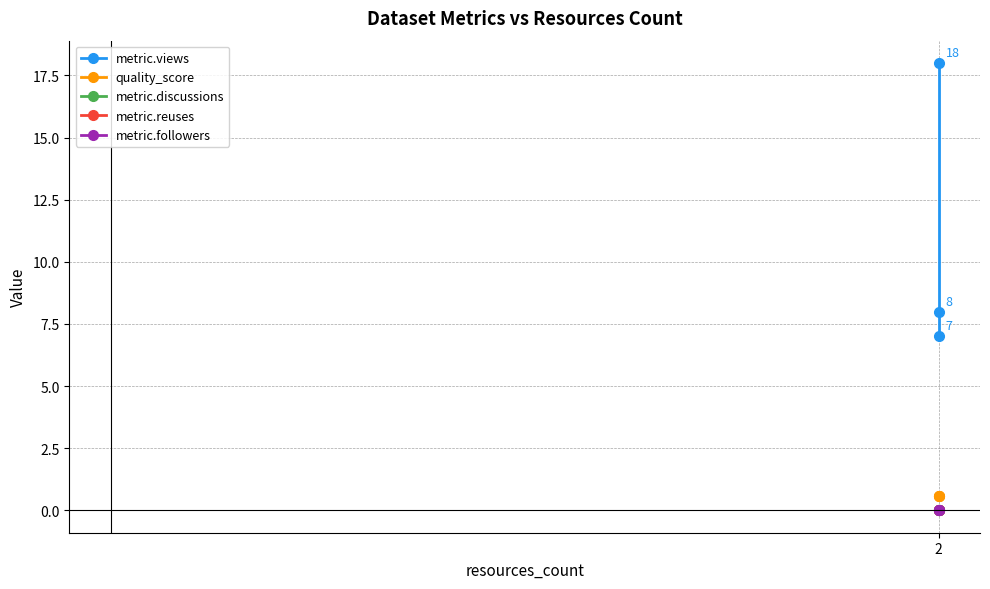

True or false: quality_score has a value of 0.4 at 2.

False